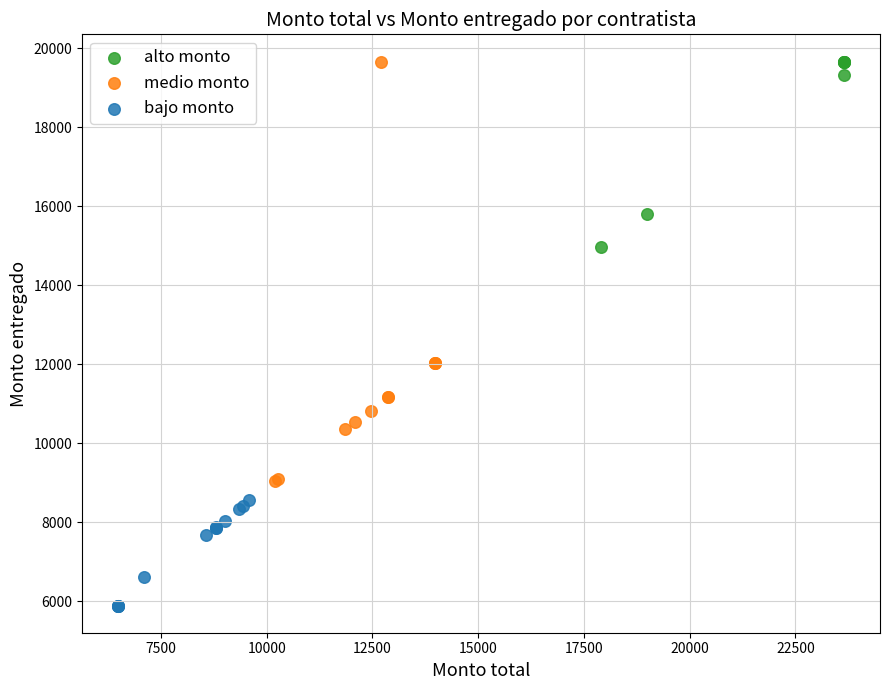

Which series contains the lowest Y value?

bajo monto